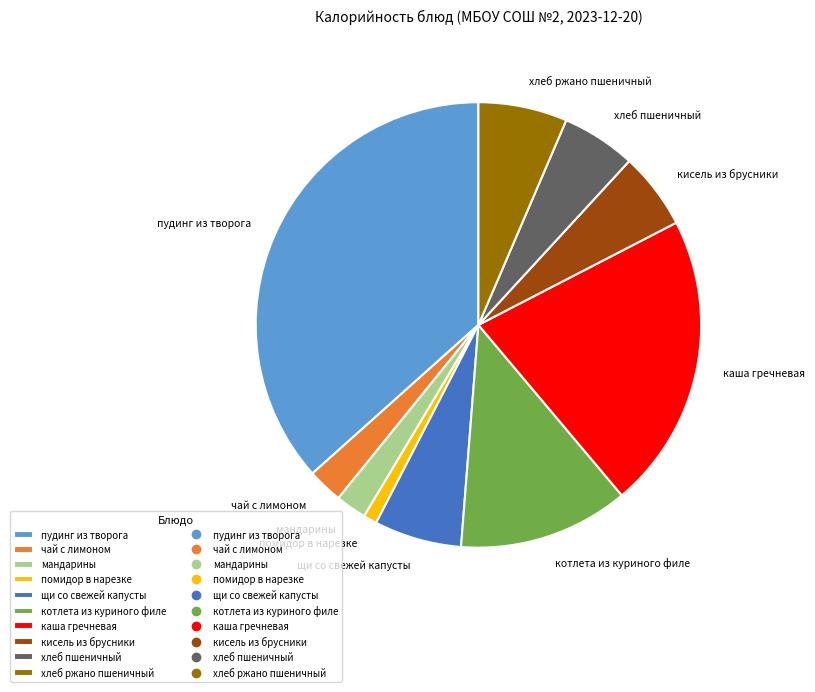

How many slices are in this pie chart?

10